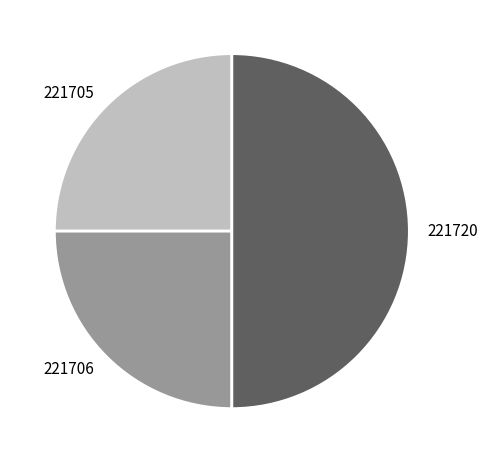

What is the ratio of the value at 221705 to the value at 221706?

1.0